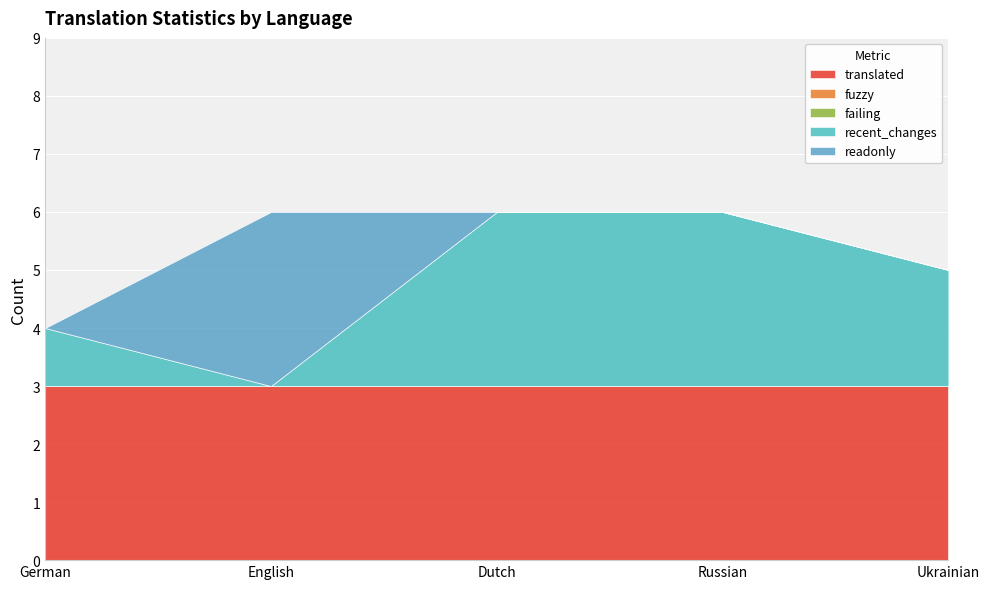

How many categories are shown in the chart?

5